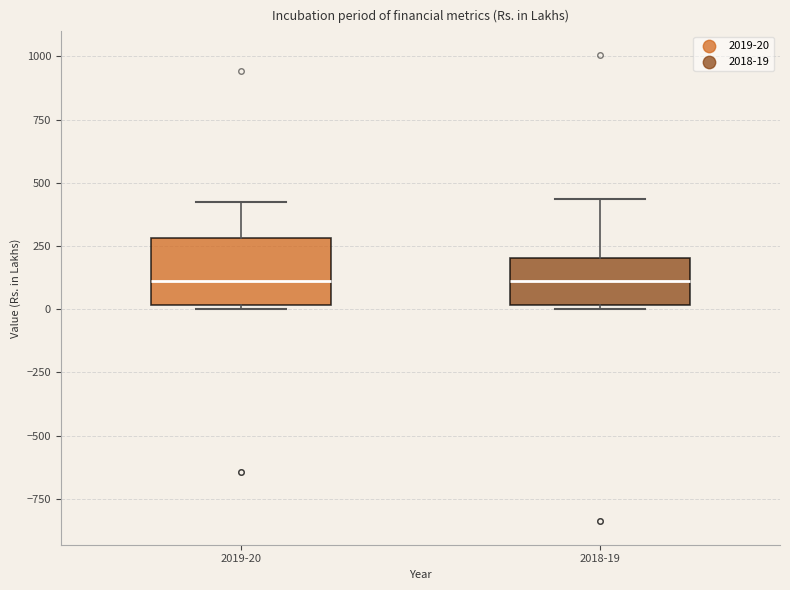

Which box is the tallest, from its lower edge to its upper edge?

2019-20